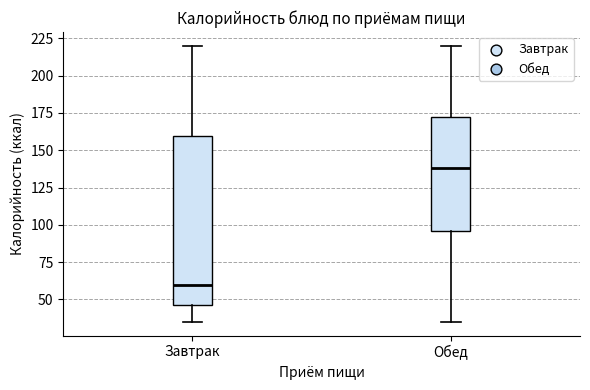

Where is the lower edge of the box for Обед on the y-axis? The values are not printed on the chart, so give them approximately, as read against the axis.

95